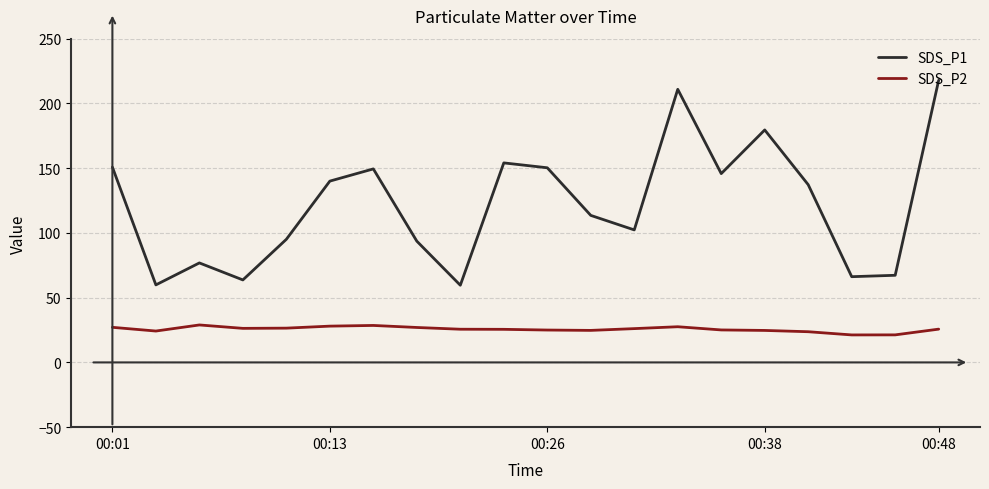

True or false: SDS_P2 and SDS_P1 cross at least once.

False